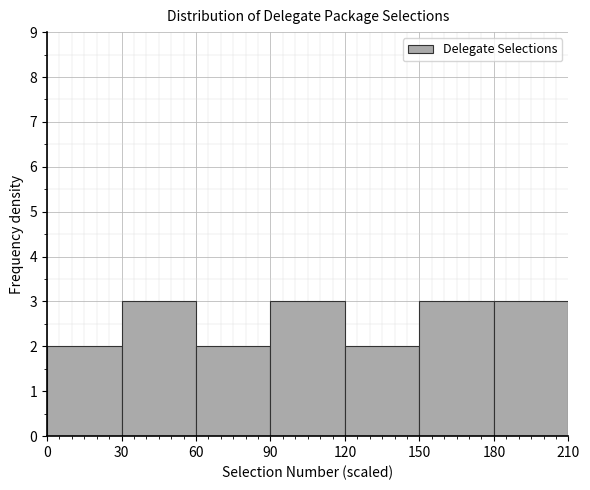

What is the height of the bar covering 60 to 90 on the x-axis? The values are not printed on the chart, so give them approximately, as read against the axis.

2